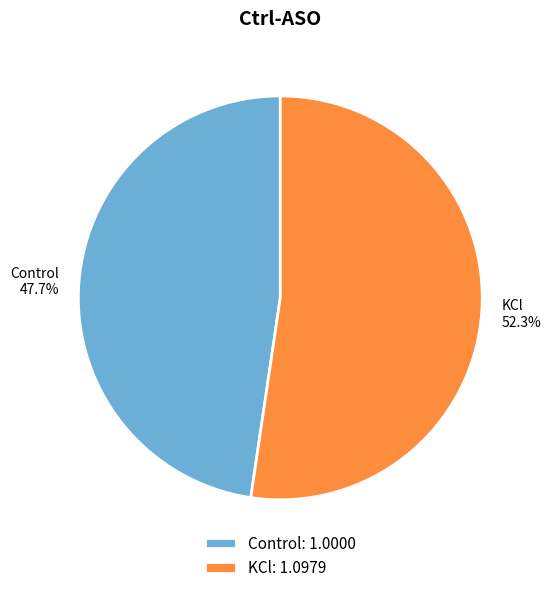

Which category accounts for the majority?

KCl